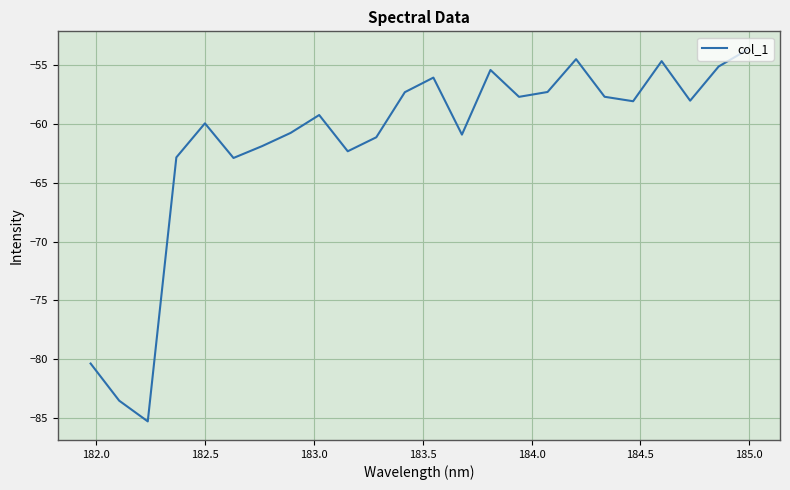

What is the difference between the maximum and minimum values?

31.6